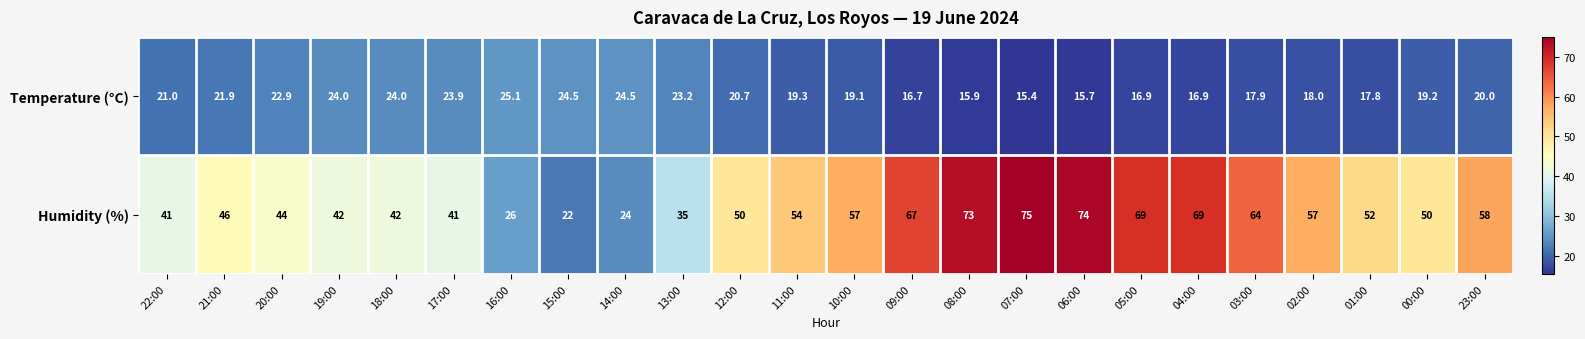

How many data points does each series have?

24